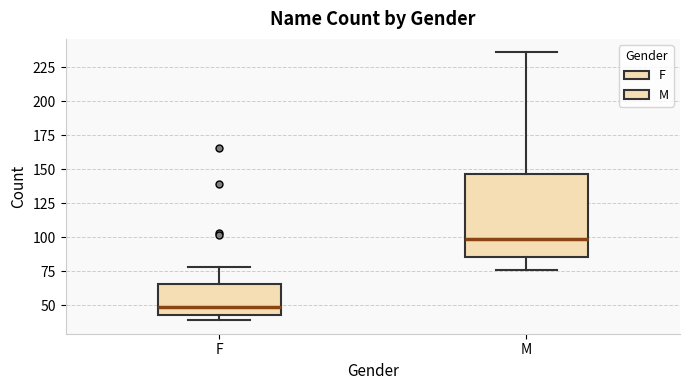

Where is the upper edge of the box for M on the y-axis? The values are not printed on the chart, so give them approximately, as read against the axis.

145